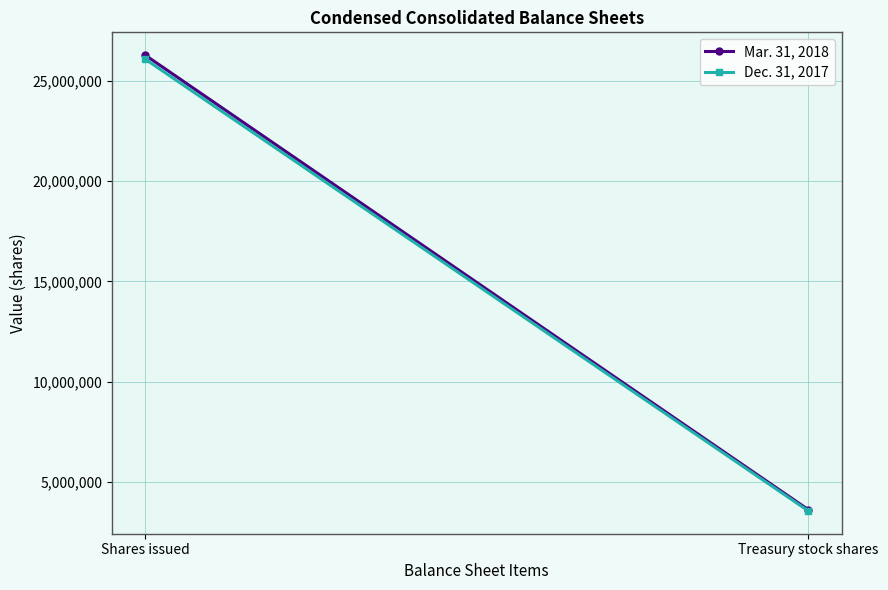

How many values in the Mar. 31, 2018 series are below 26268311?

1